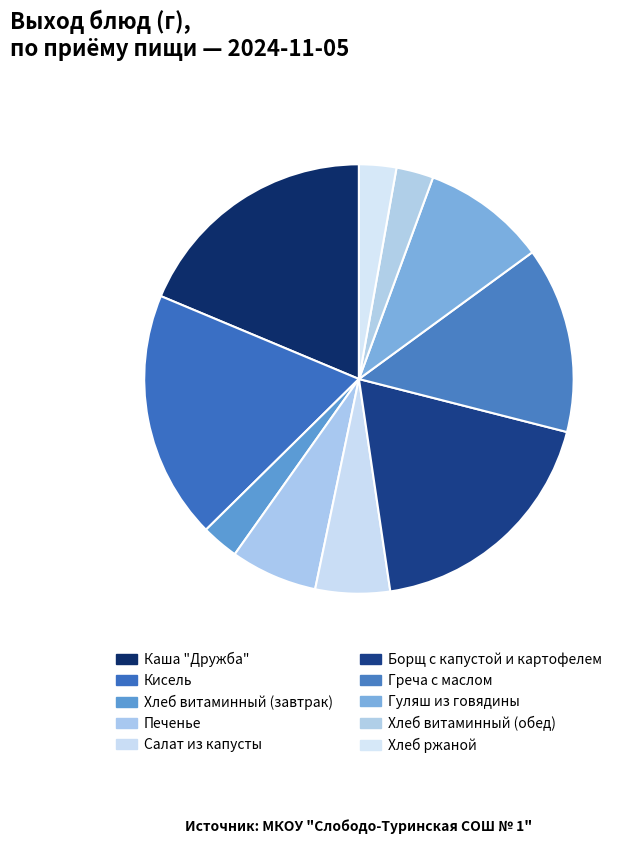

What is the total percentage of Гуляш из говядины and Хлеб витаминный (завтрак)?

12.1%